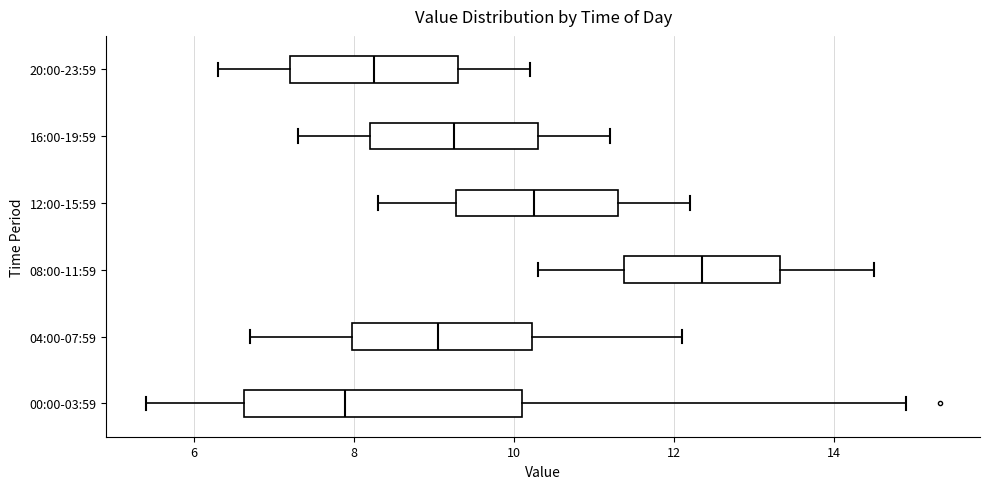

Reading bottom to top, transcribe this box plot: for each box, give where its median line is, the range the box spans, and where its two whiskers end, as read against the x-axis. The values are not printed on the chart, so give them approximately, as read against the axis.

00:00-03:59: median 7.8, box 6.6 to 10.2, whiskers 5.4 to 15.0
04:00-07:59: median 9.0, box 8.0 to 10.2, whiskers 6.8 to 12.2
08:00-11:59: median 12.4, box 11.4 to 13.4, whiskers 10.4 to 14.6
12:00-15:59: median 10.2, box 9.2 to 11.4, whiskers 8.4 to 12.2
16:00-19:59: median 9.2, box 8.2 to 10.4, whiskers 7.4 to 11.2
20:00-23:59: median 8.2, box 7.2 to 9.4, whiskers 6.4 to 10.2